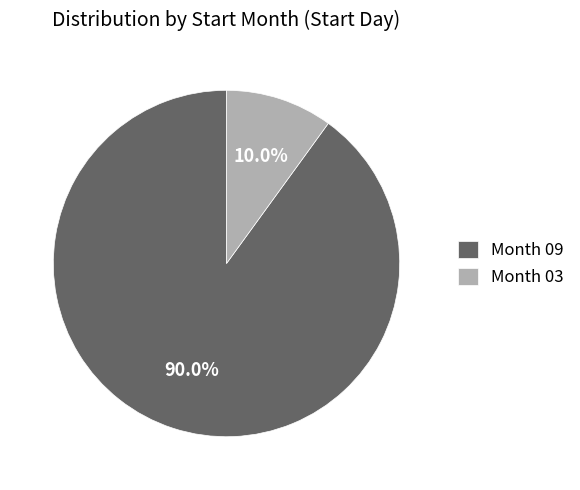

Rank the categories by value from highest to lowest.

Month 09, Month 03